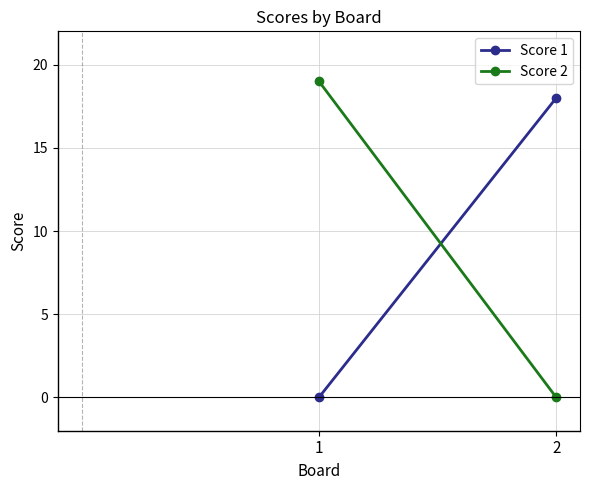

Reading left to right, what are all the values shown in this chart?

Score 1: 1=0	2=18
Score 2: 1=19	2=0